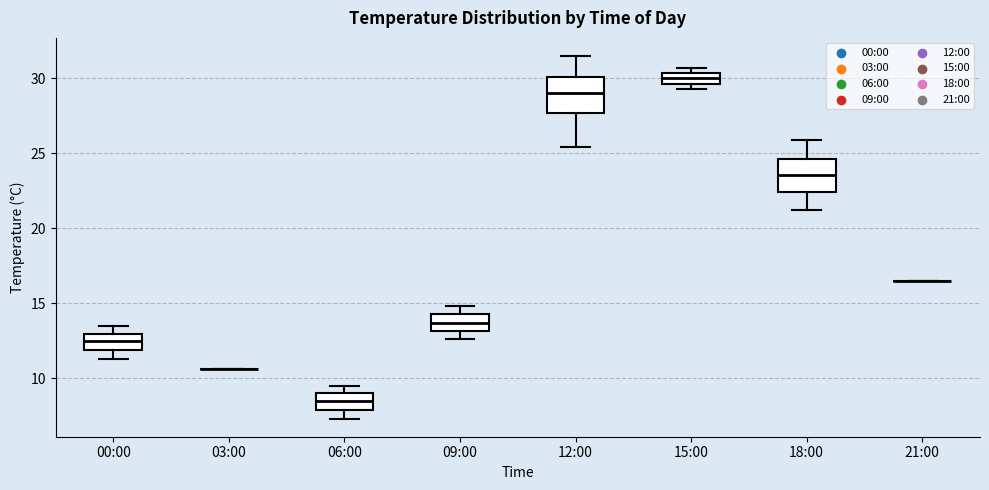

Where does the lower whisker of the box for 09:00 end on the y-axis? The values are not printed on the chart, so give them approximately, as read against the axis.

12.5